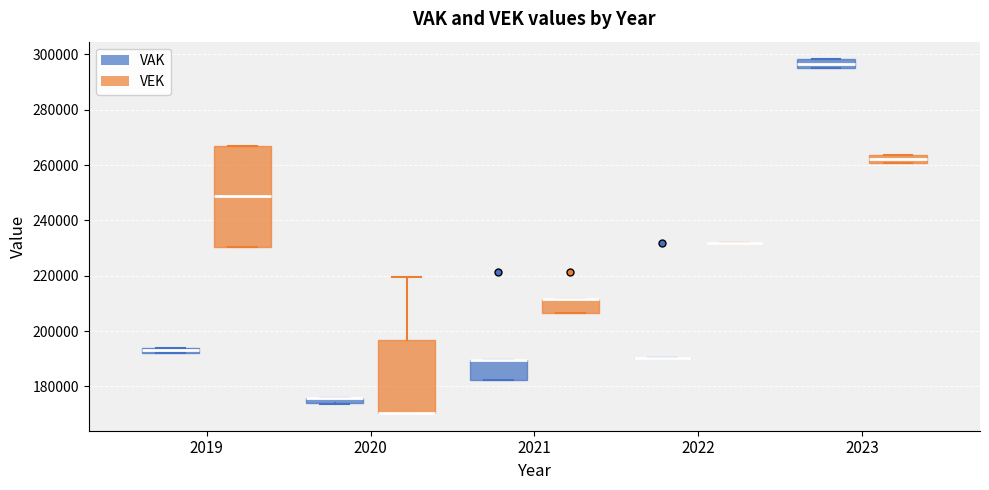

Where does the median line of the box for 2019 (VEK) sit on the y-axis? The values are not printed on the chart, so give them approximately, as read against the axis.

248000